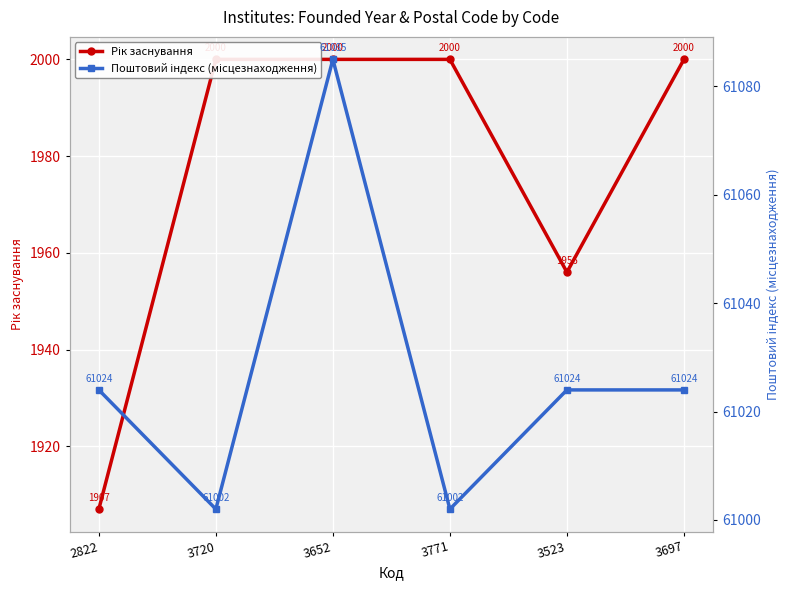

True or false: Рік заснування has more than 1 points higher than both neighbors.

False